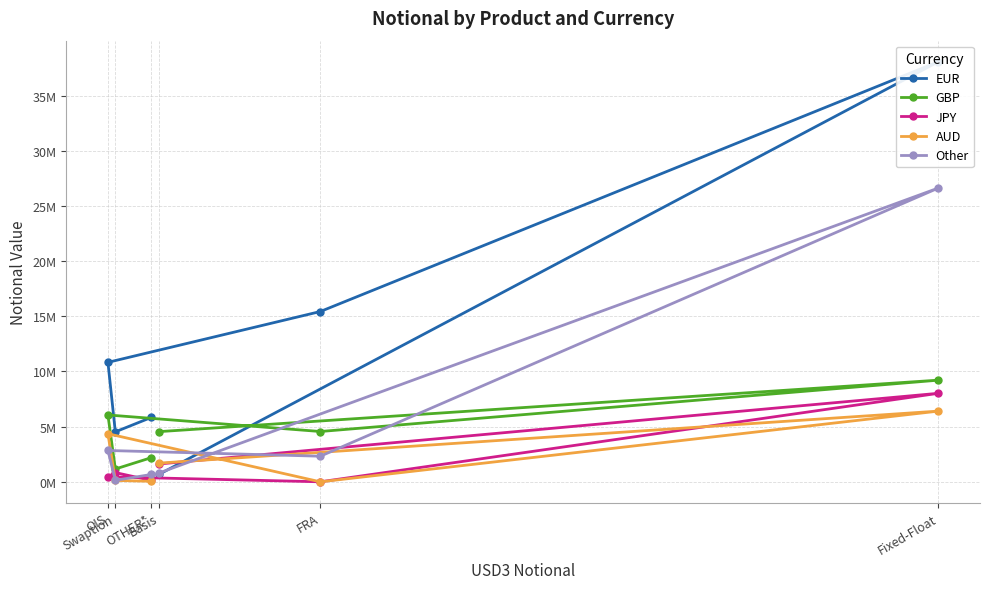

Rank the categories by GBP value from highest to lowest.

Fixed-Float, OIS, FRA, Basis, OTHER*, Swaption